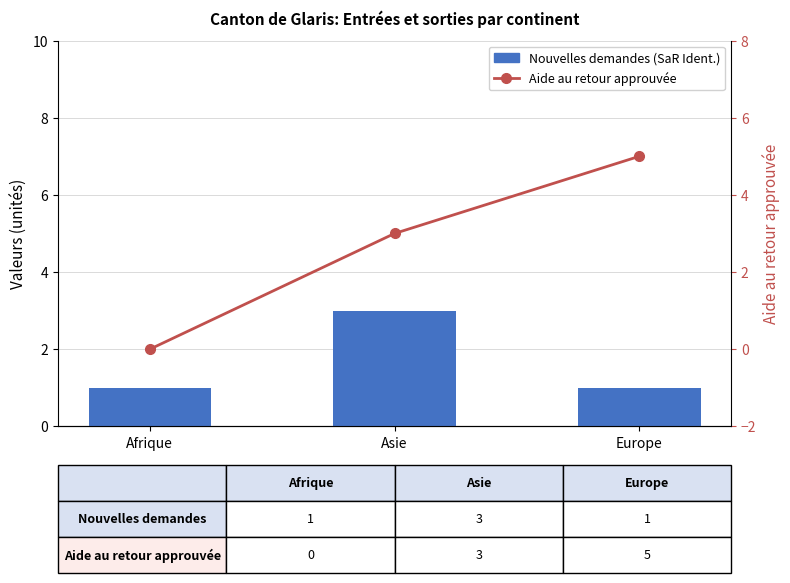

Which category has the lowest value in the Aide au retour approuvée series?

Afrique